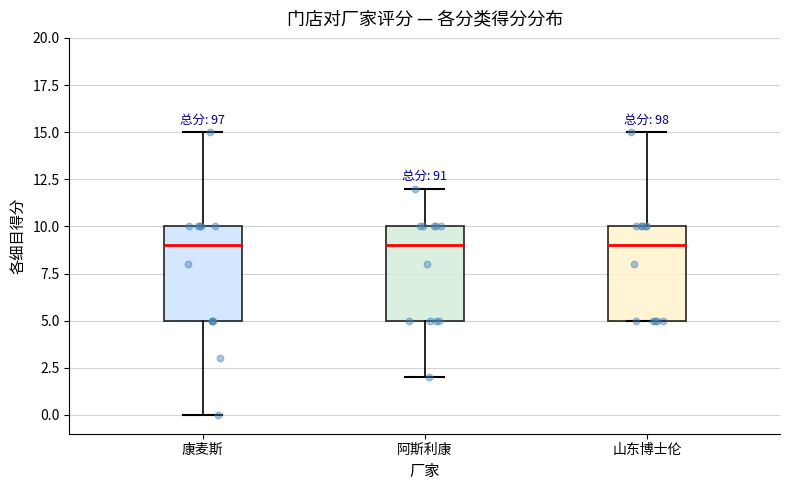

Where is the upper edge of the box for 山东博士伦 on the y-axis? The values are not printed on the chart, so give them approximately, as read against the axis.

10